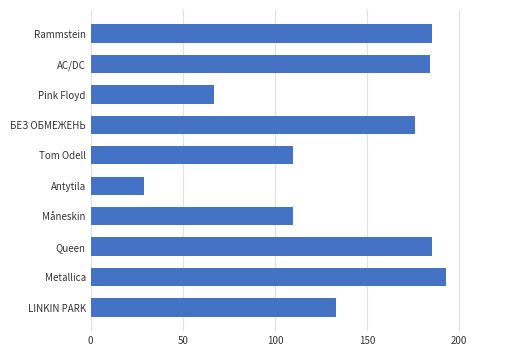

What is the value of the 6th bar from the top?

29